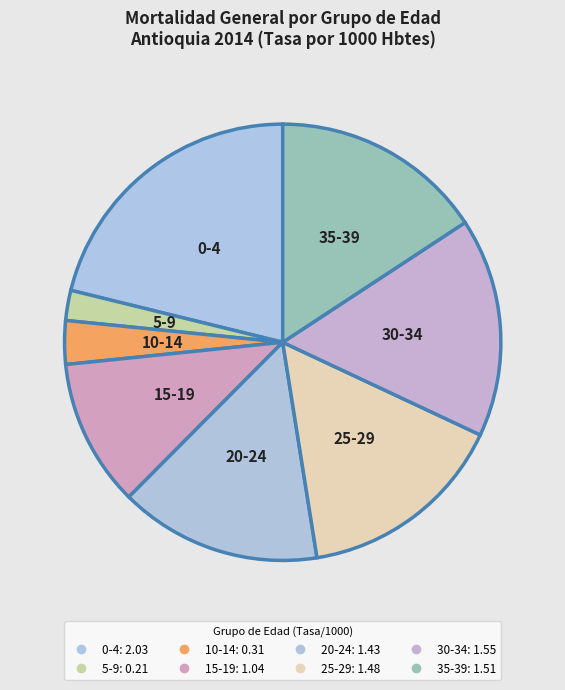

Count the number of slices in the pie.

8